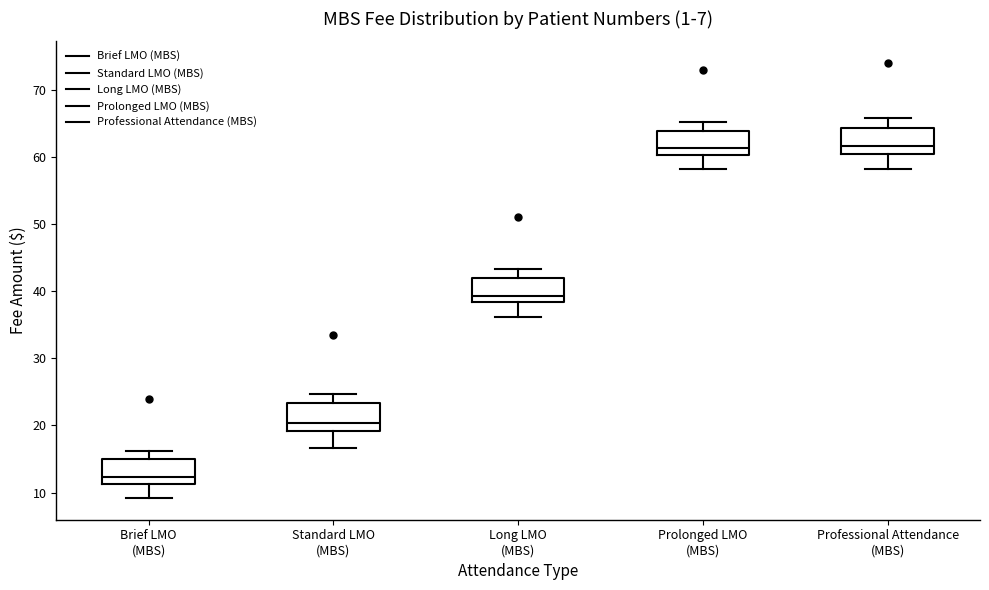

Reading left to right, transcribe this box plot: for each box, give where its median line is, the range the box spans, and where its two whiskers end, as read against the y-axis. The values are not printed on the chart, so give them approximately, as read against the axis.

Brief LMO (MBS): median 12, box 11 to 15, whiskers 9 to 16
Standard LMO (MBS): median 20, box 19 to 23, whiskers 17 to 25
Long LMO (MBS): median 39, box 38 to 42, whiskers 36 to 43
Prolonged LMO (MBS): median 61, box 60 to 64, whiskers 58 to 65
Professional Attendance (MBS): median 62, box 61 to 64, whiskers 58 to 66